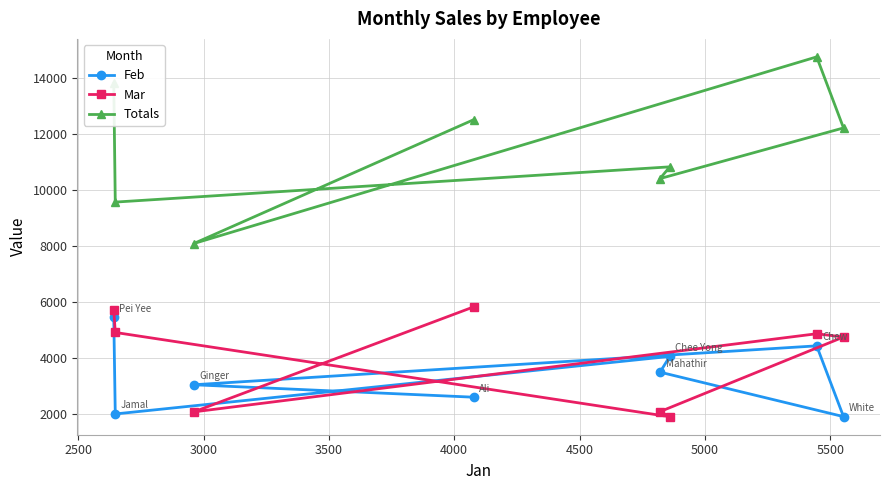

What are all the series names shown in the legend?

Feb, Mar, Totals